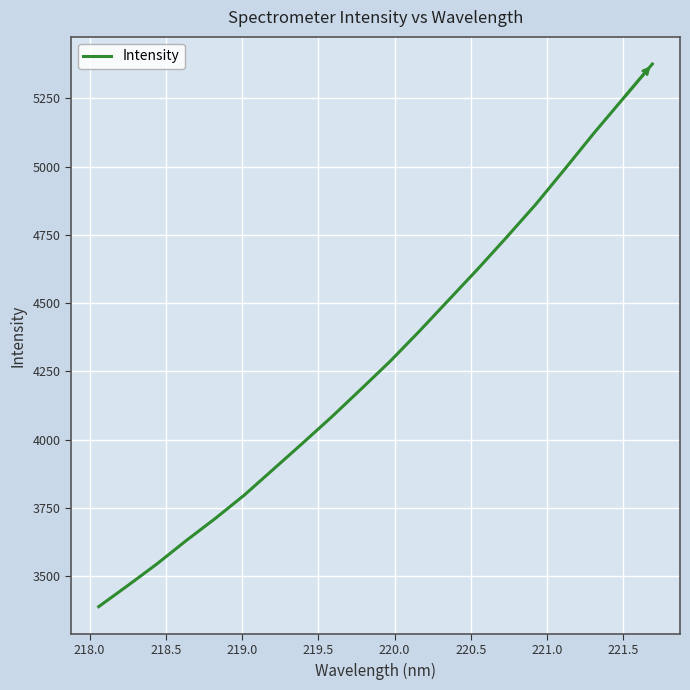

What is the difference between the maximum and minimum values?

1987.5